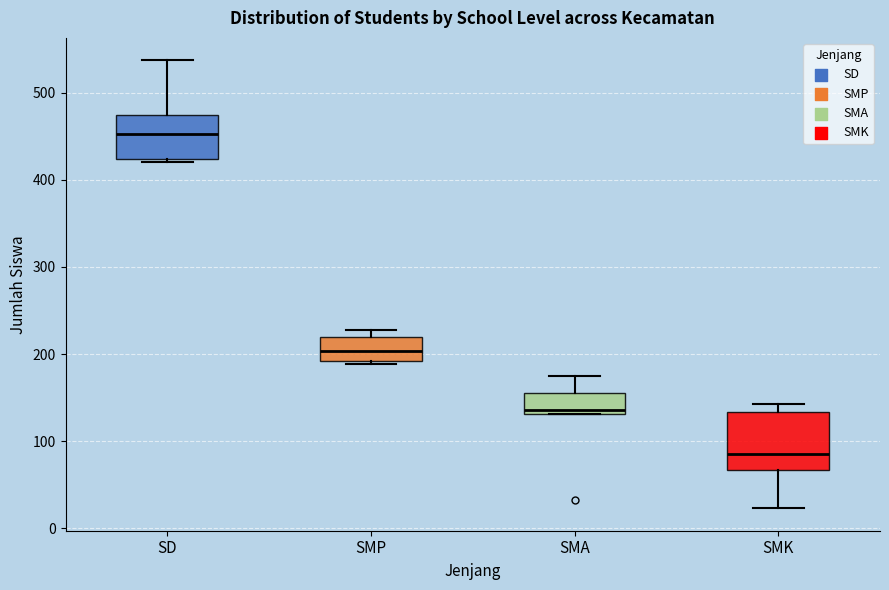

Where is the upper edge of the box for SMK on the y-axis? The values are not printed on the chart, so give them approximately, as read against the axis.

130